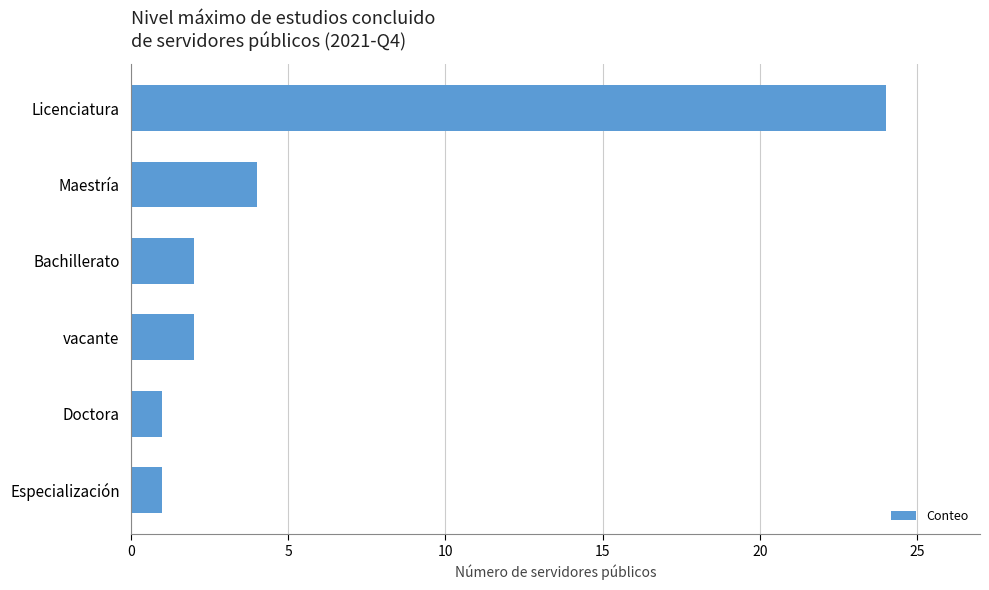

Approximately how many times larger is the value at Maestría compared to Bachillerato?

2.0